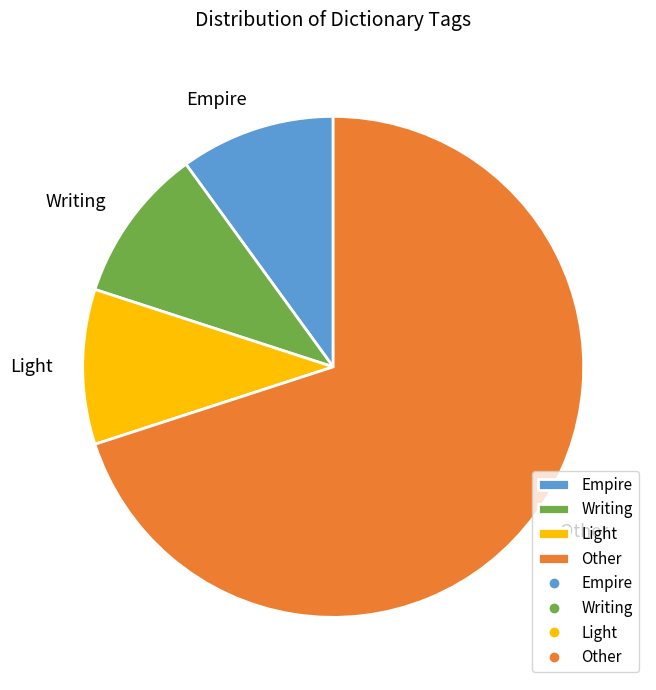

The Light slice represents 10% of the pie. True or false?

True